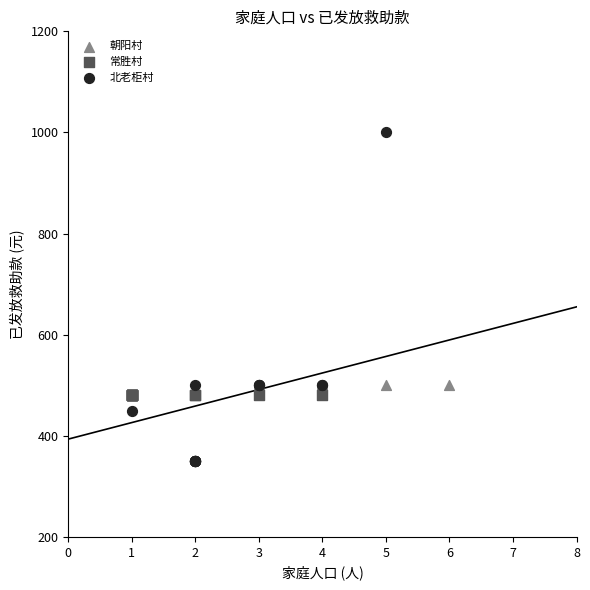

Which series reaches the maximum Y coordinate?

北老柜村